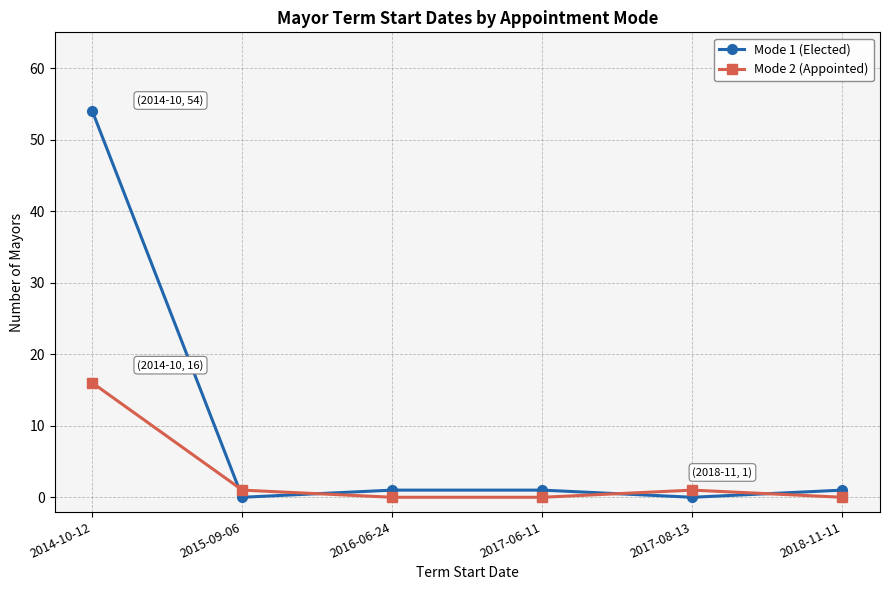

How many data points does each series have?

6